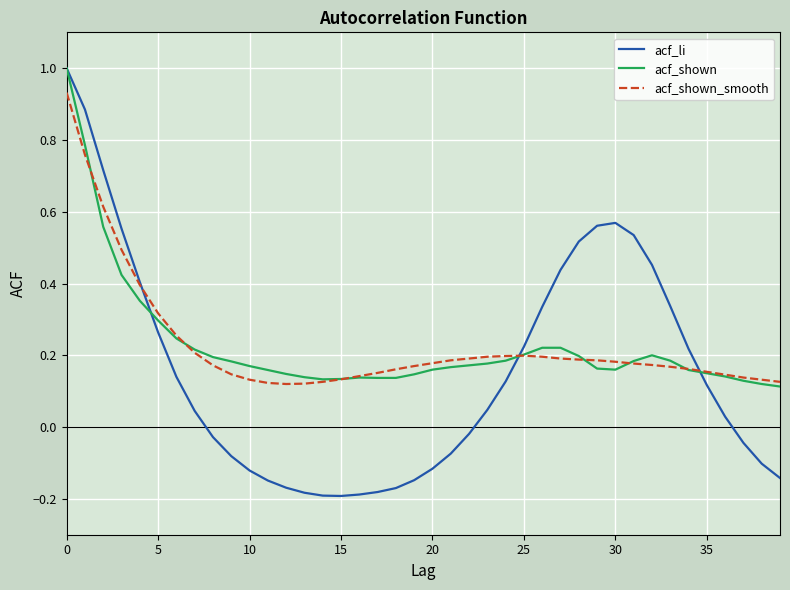

Which series has the widest spread of values?

acf_li